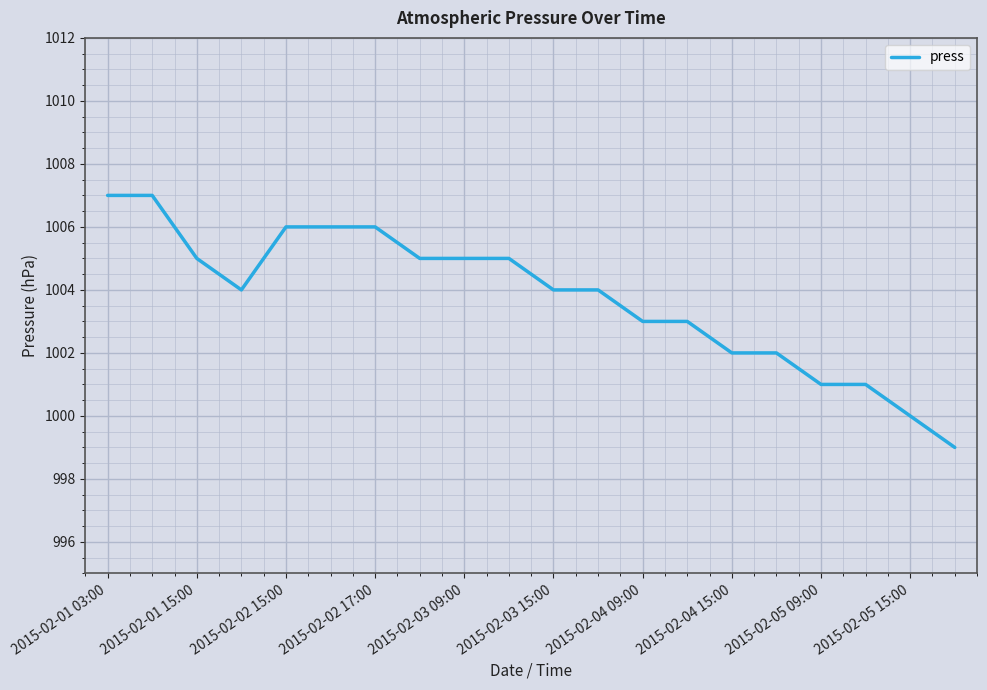

What is the minimum value shown in the chart?

999